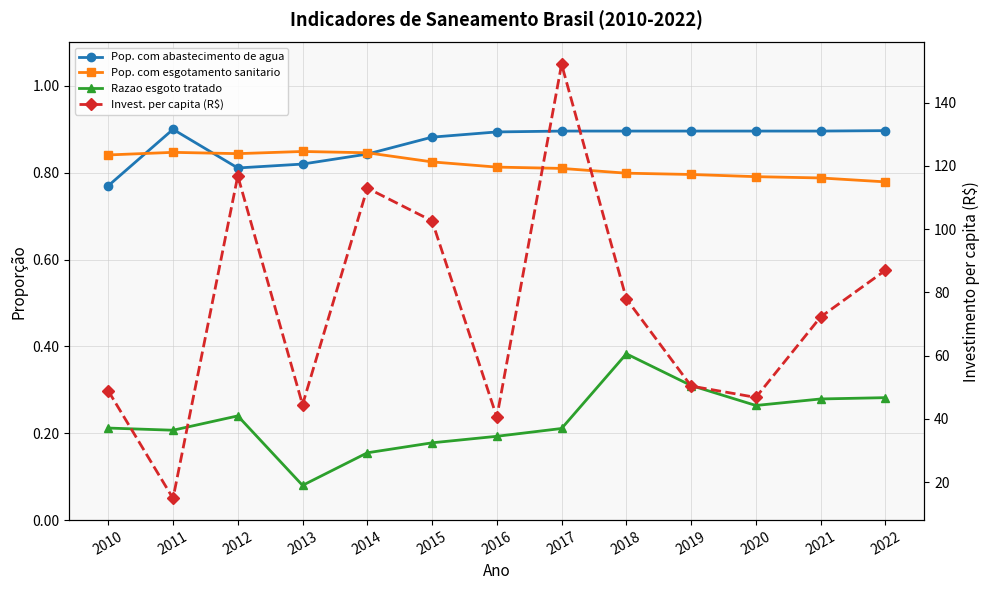

Which series has the widest spread of values?

Invest. per capita (R$)